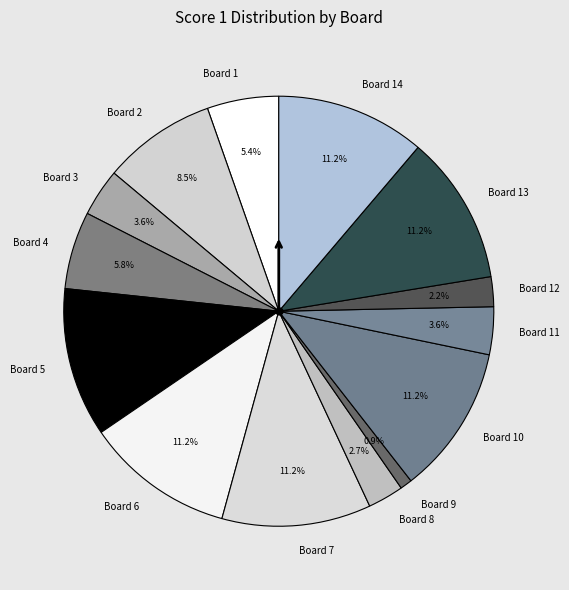

True or false: Board 5 accounts for 11% of the total.

True